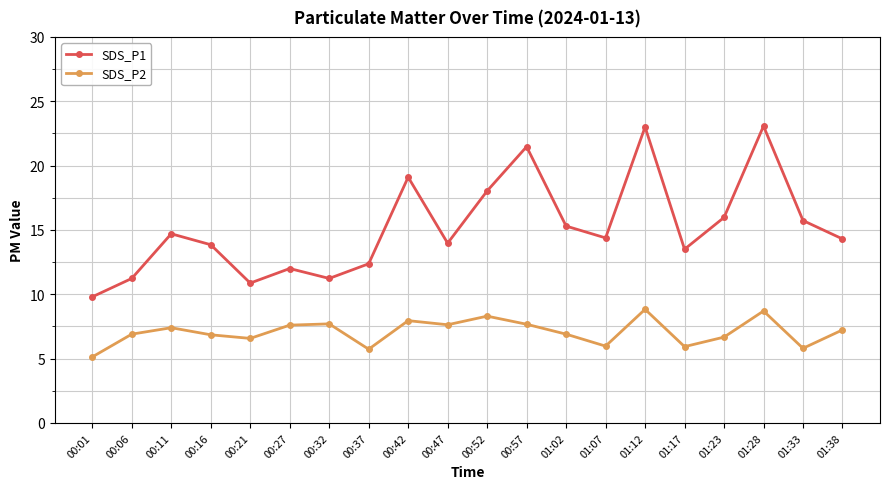

What is the sum of the SDS_P1 values at 00:11 and 00:42?

33.8